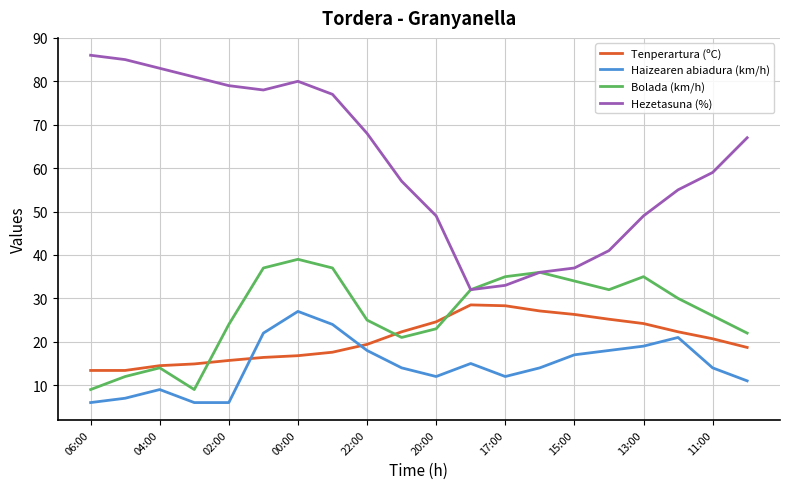

What is the minimum value shown in the chart?

6.0